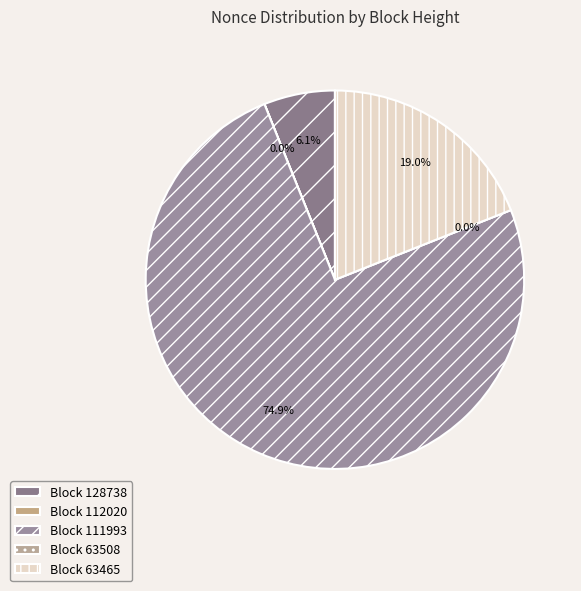

To the nearest percent, what percentage of the pie is 111993?

75%